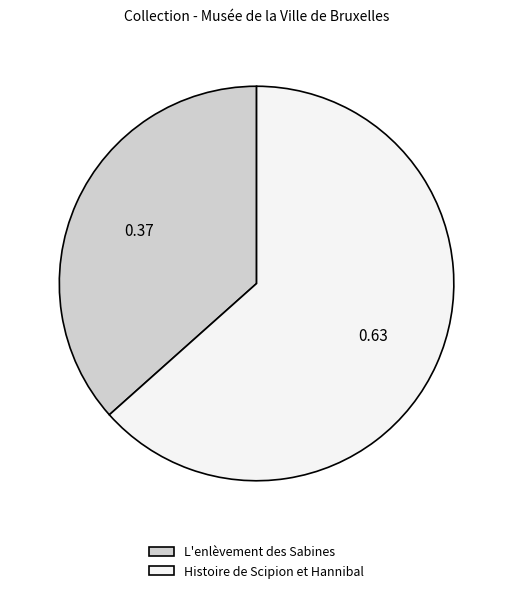

What is the smallest slice in the pie chart?

L'enlèvement des Sabines